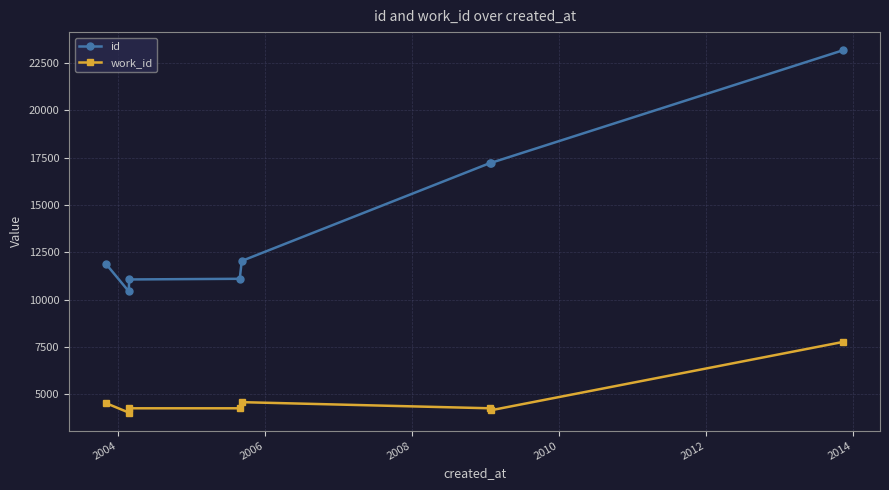

Which series has the largest range (max minus min)?

id